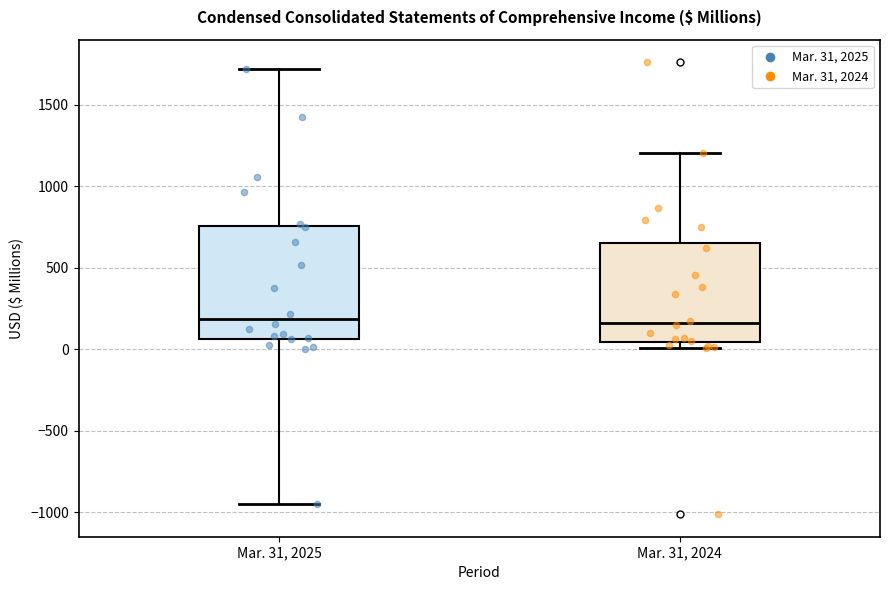

Reading left to right, transcribe this box plot: for each box, give where its median line is, the range the box spans, and where its two whiskers end, as read against the y-axis. The values are not printed on the chart, so give them approximately, as read against the axis.

Mar. 31, 2025: median 200, box 50 to 750, whiskers -950 to 1700
Mar. 31, 2024: median 150, box 50 to 650, whiskers 0 to 1200